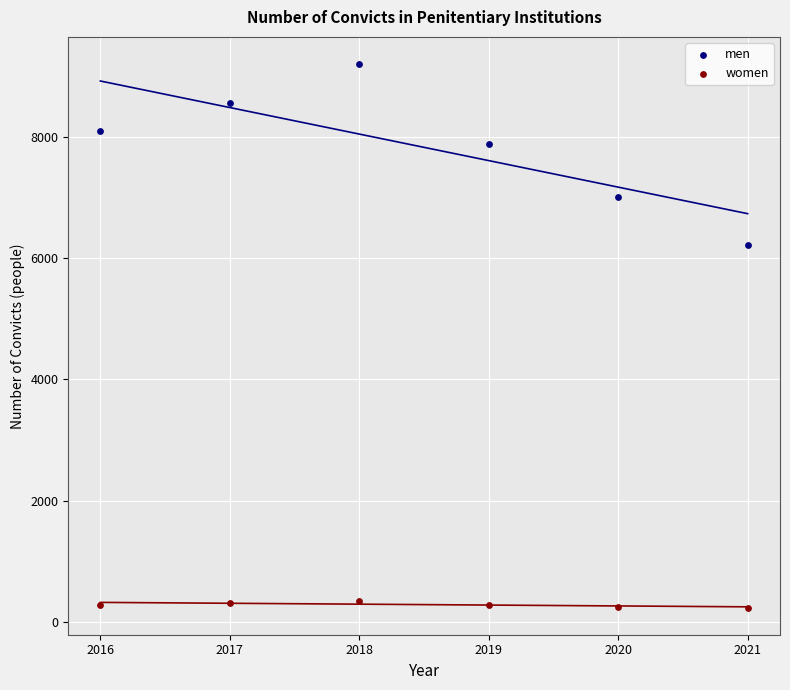

Which series reaches the maximum Y coordinate?

men